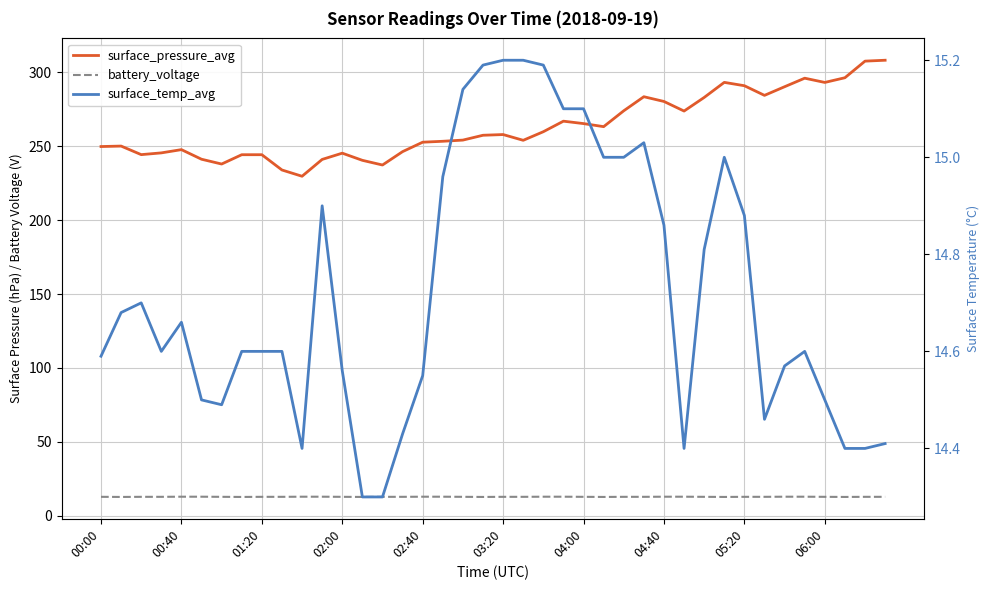

The surface_pressure_avg series shows 296.3 at 37. True or false?

True